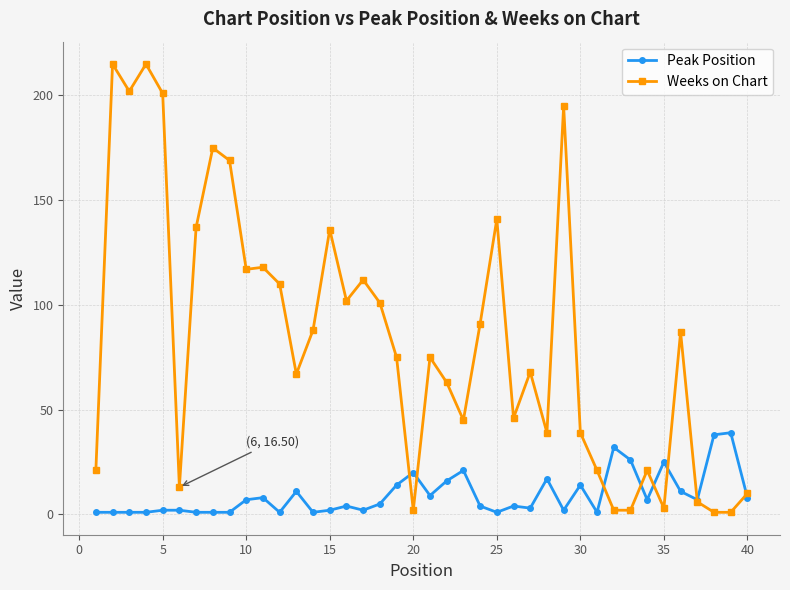

What is the average value of the Peak Position series?

9